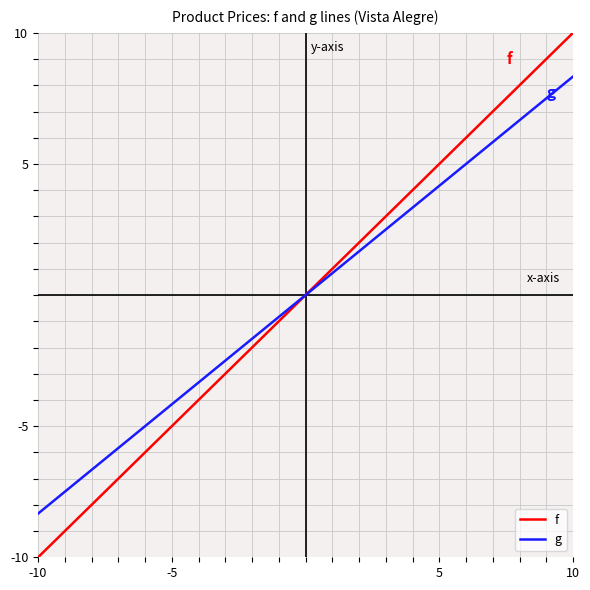

What is the maximum value shown in the chart?

10.0